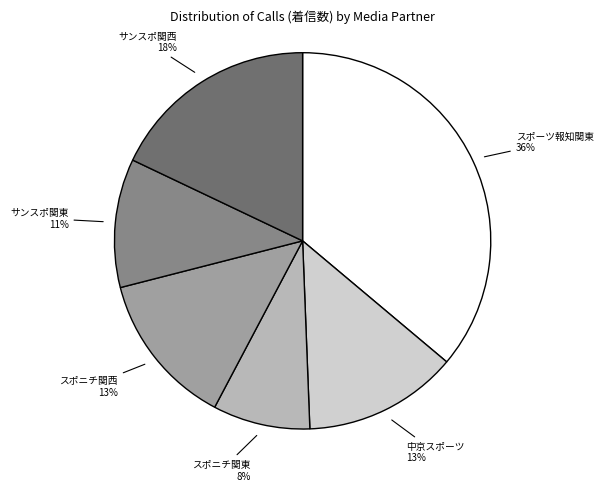

Count the number of slices in the pie.

6